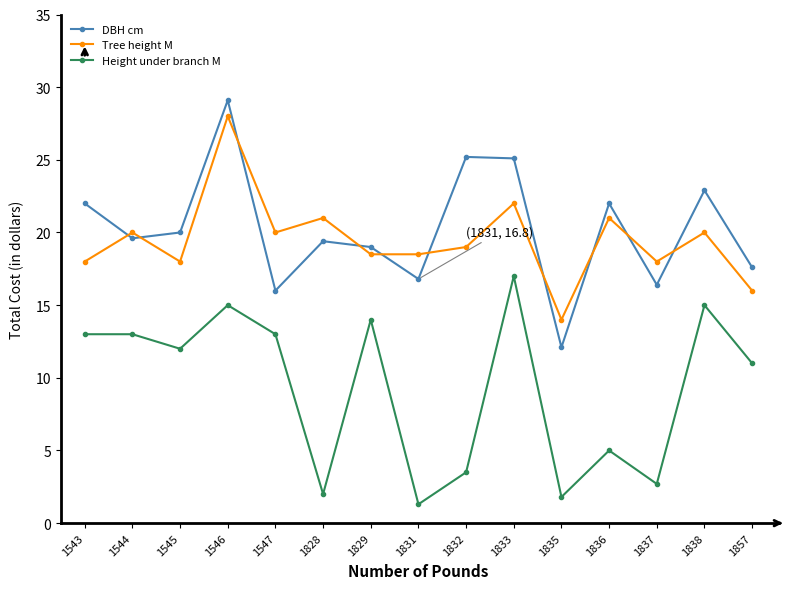

What is the lowest value of the DBH cm series?

12.1